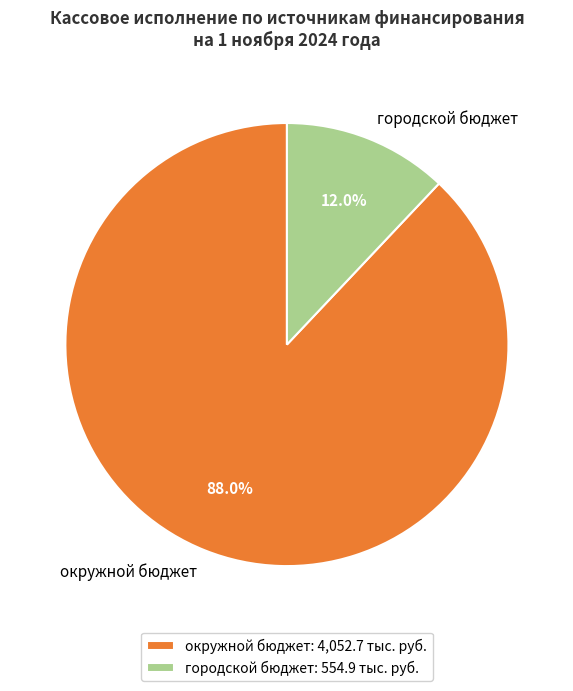

Does окружной бюджет represent more than half of the total?

Yes